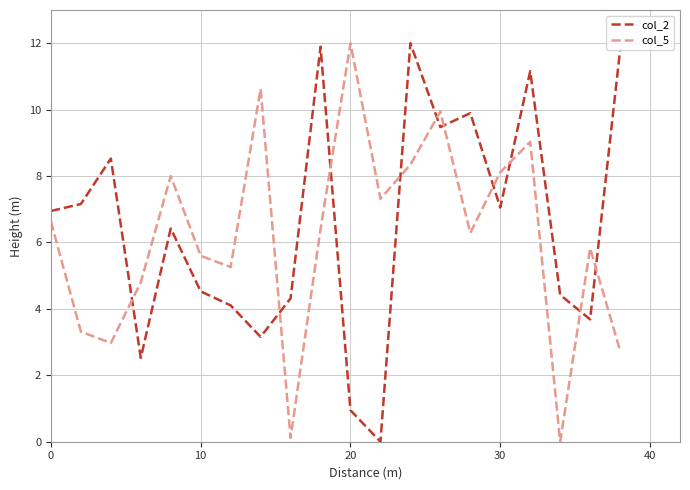

What is the maximum value for col_2?

12.0